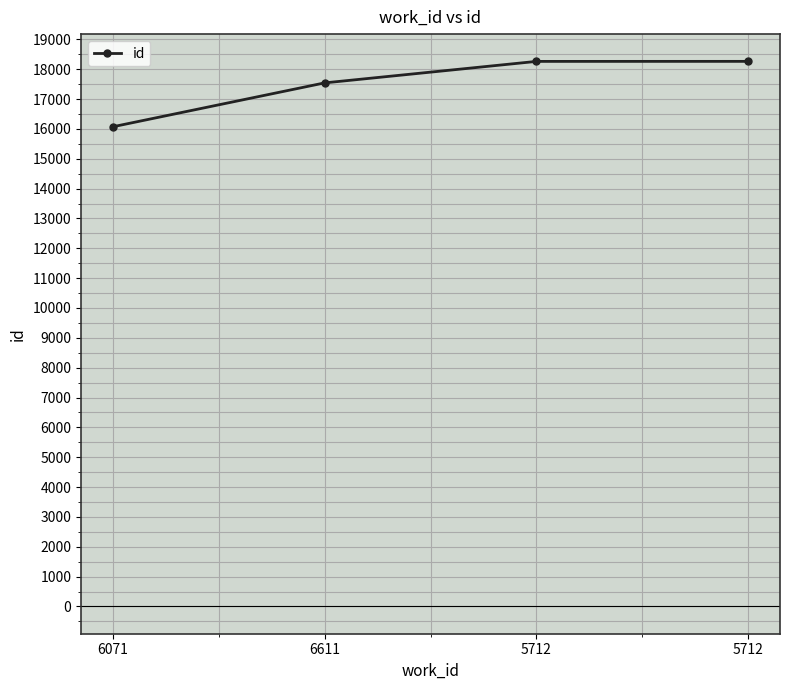

How many categories are shown in the chart?

4